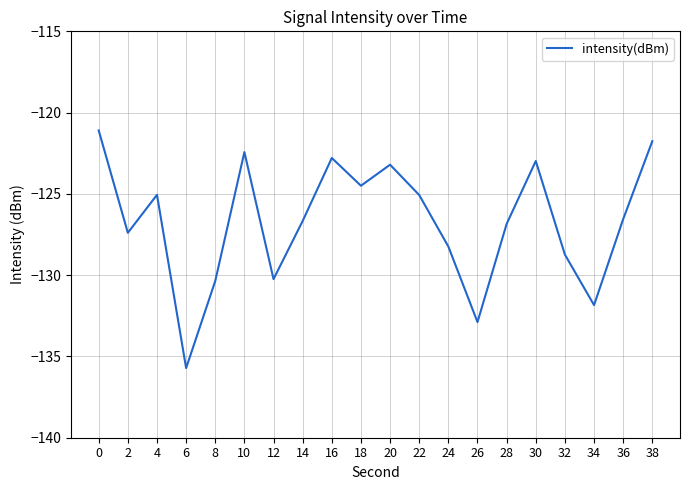

What is the approximate value at 34?

-131.8